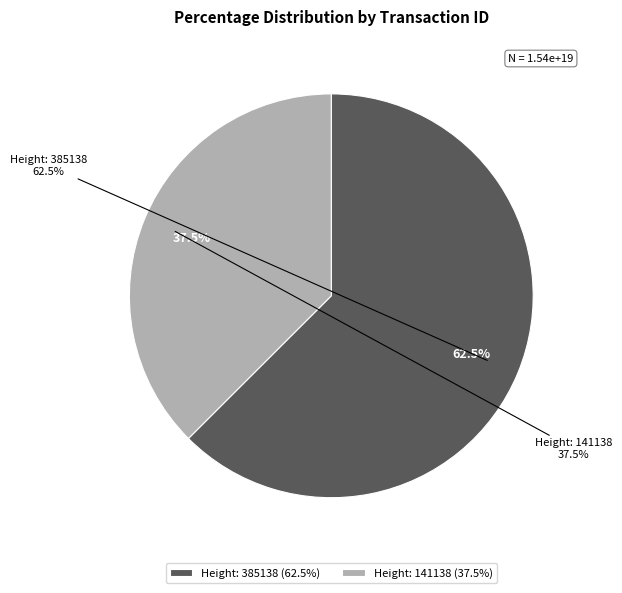

Which slice represents more than half of the pie?

Height: 385138